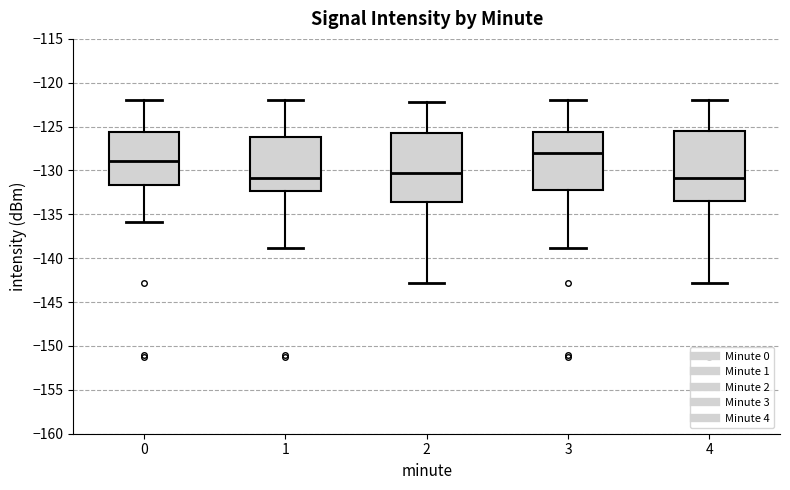

Where does the lower whisker of the box at x = 1 end on the y-axis? The values are not printed on the chart, so give them approximately, as read against the axis.

-139.0